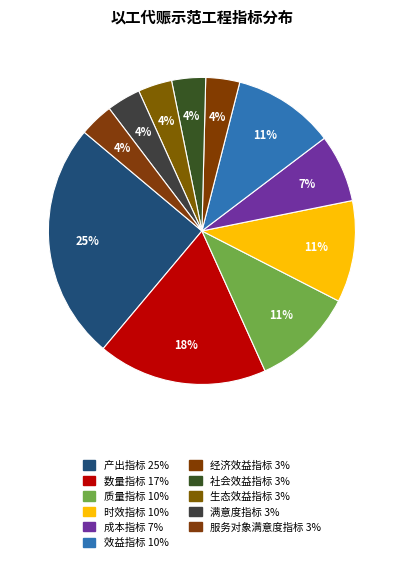

How many slices are in this pie chart?

11